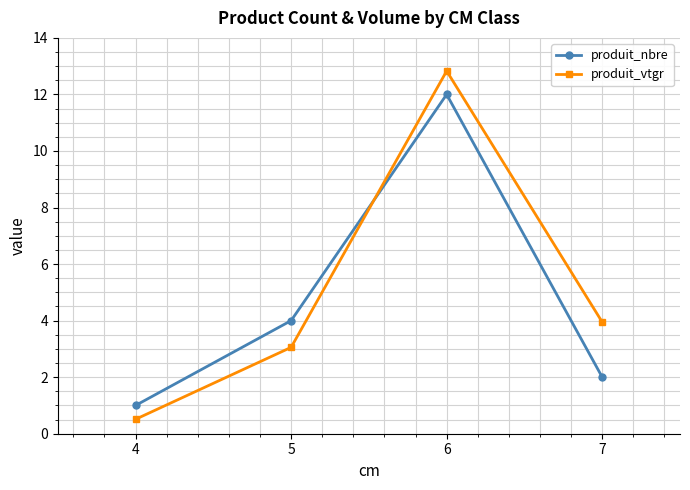

What are all the series names shown in the legend?

produit_nbre, produit_vtgr